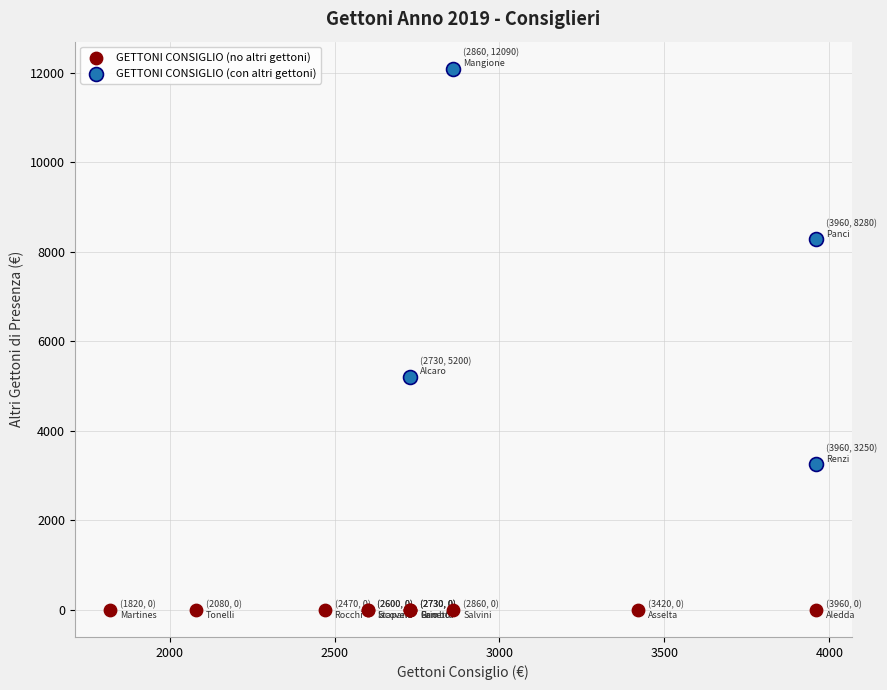

Which series reaches the minimum Y coordinate?

GETTONI CONSIGLIO (no altri gettoni)